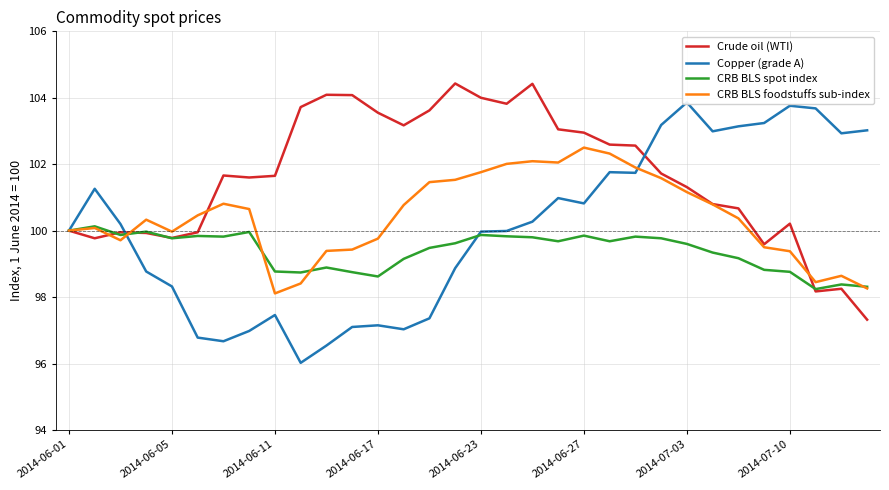

The value of CRB BLS spot index at 2014-07-03 is 57.2. True or false?

False